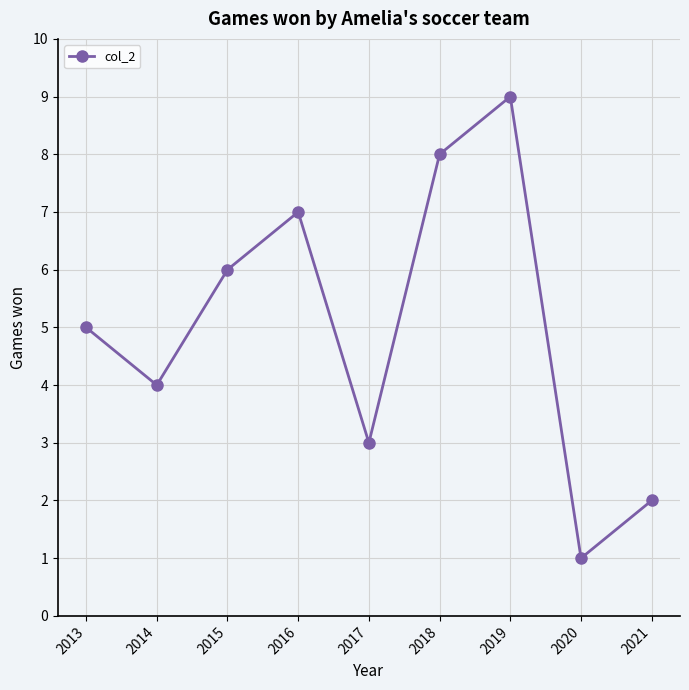

The value at 2020 is 1. True or false?

True